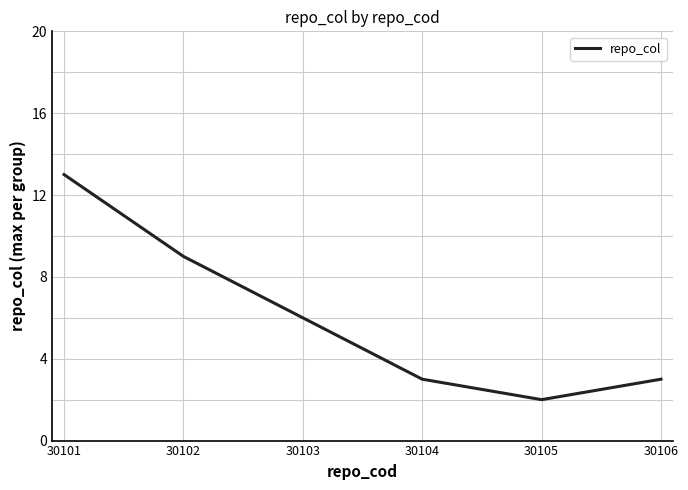

What is the sum of all values?

36